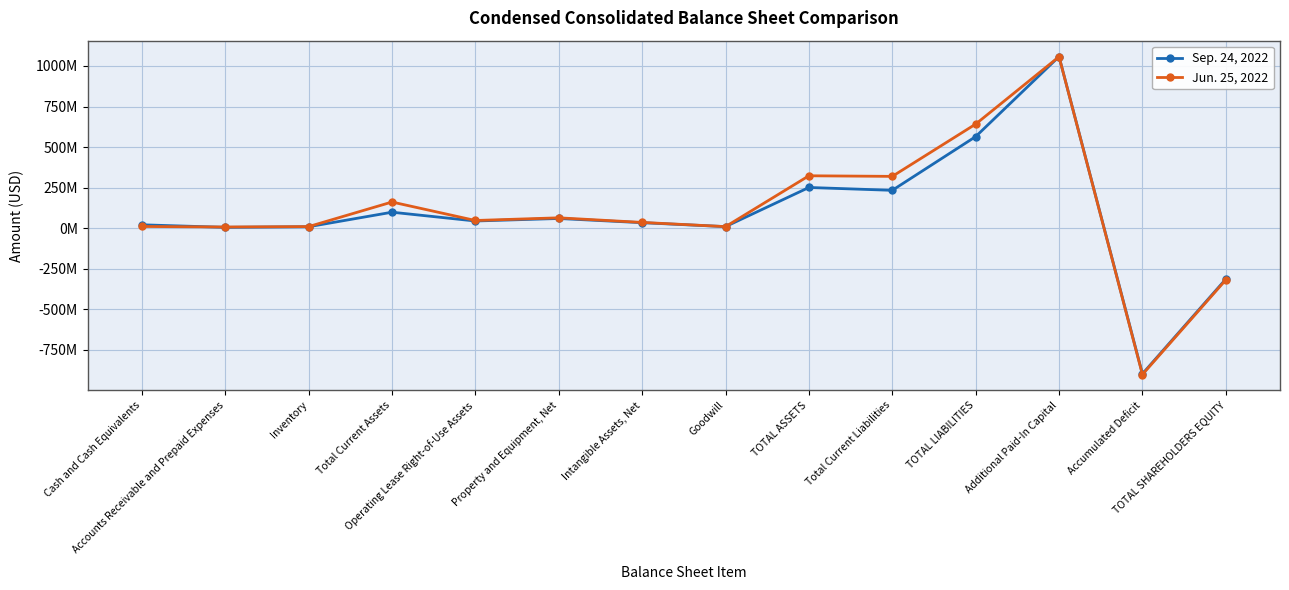

Rank the series by their maximum value, from lowest to highest.

Jun. 25, 2022, Sep. 24, 2022